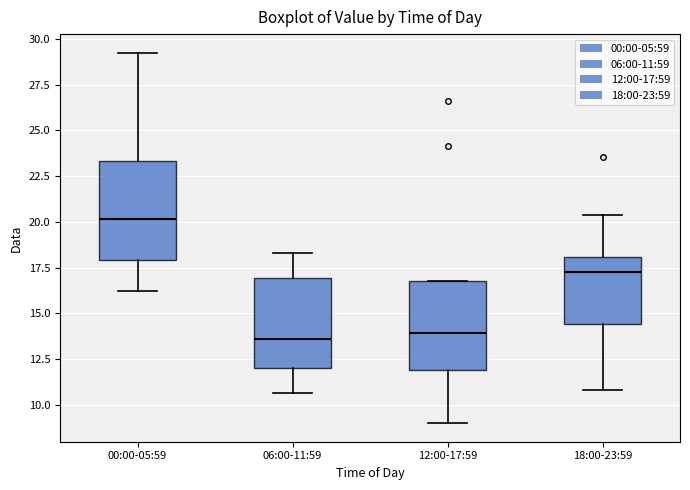

Reading left to right, transcribe this box plot: for each box, give where its median line is, the range the box spans, and where its two whiskers end, as read against the y-axis. The values are not printed on the chart, so give them approximately, as read against the axis.

00:00-05:59: median 20.0, box 18.0 to 23.5, whiskers 16.0 to 29.5
06:00-11:59: median 13.5, box 12.0 to 17.0, whiskers 10.5 to 18.5
12:00-17:59: median 14.0, box 12.0 to 17.0, whiskers 9.0 to 17.0
18:00-23:59: median 17.5, box 14.5 to 18.0, whiskers 11.0 to 20.5